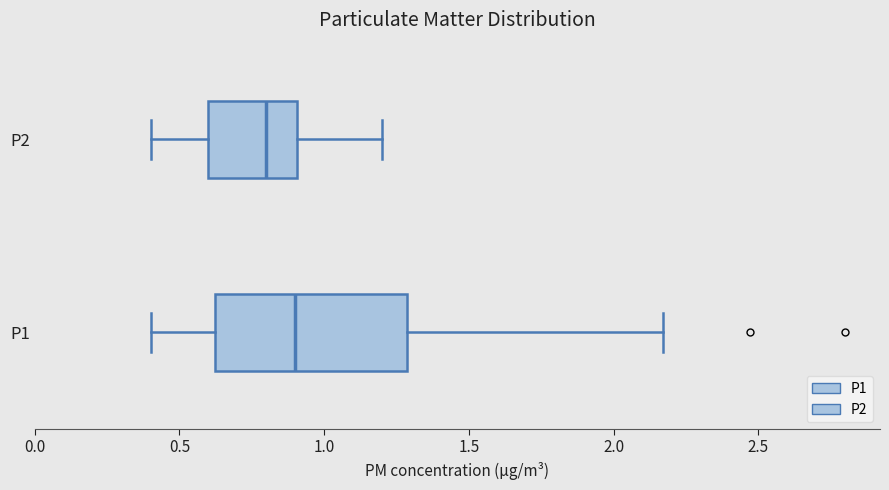

Comparing the boxes themselves (not the whiskers), which one is the widest?

P1